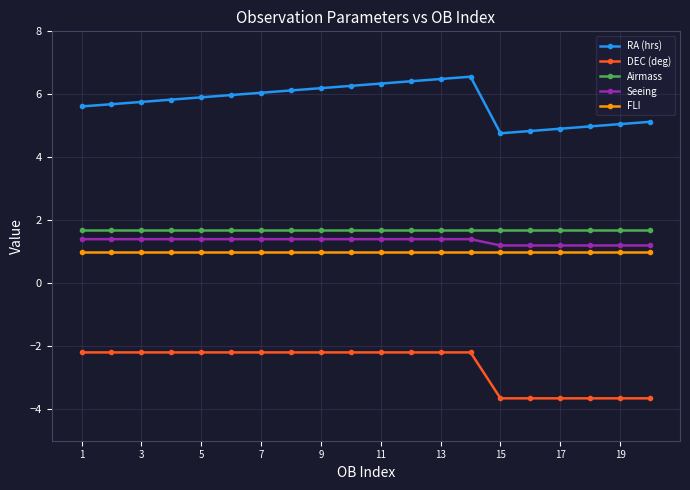

What is the average value of the RA (hrs) series?

5.7